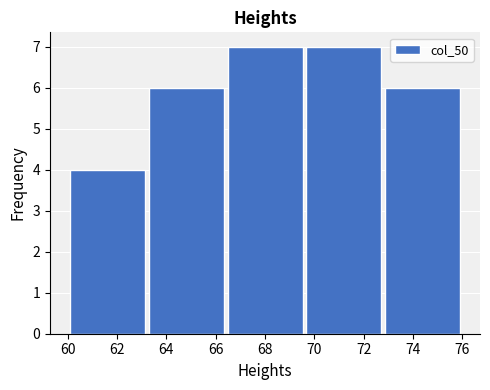

How tall is the bar that spans 66.4 to 69.6 on the x-axis? The values are not printed on the chart, so give them approximately, as read against the axis.

7